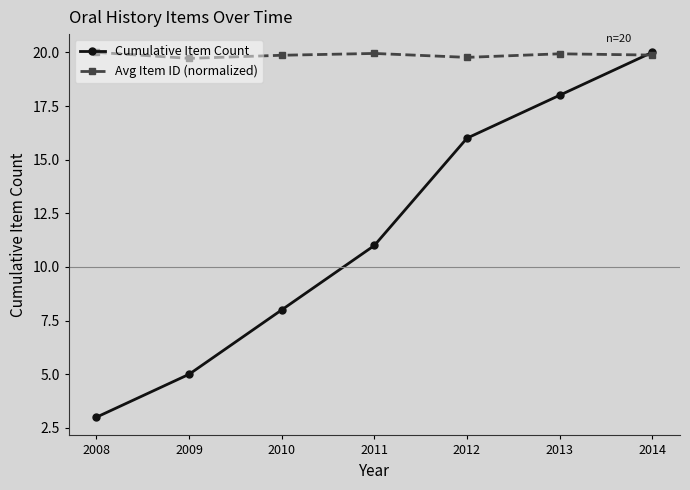

What is the minimum value for Cumulative Item Count?

3.0